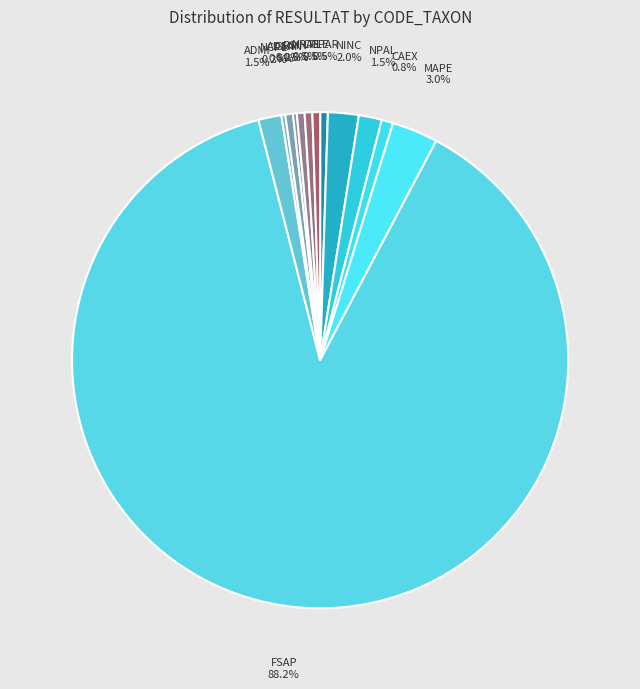

Which category accounts for the majority?

FSAP